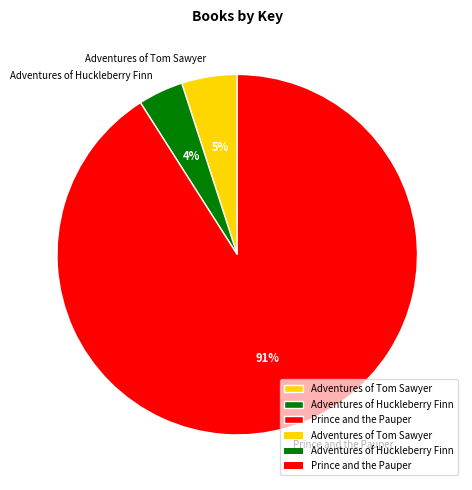

How many segments does this pie chart have?

3